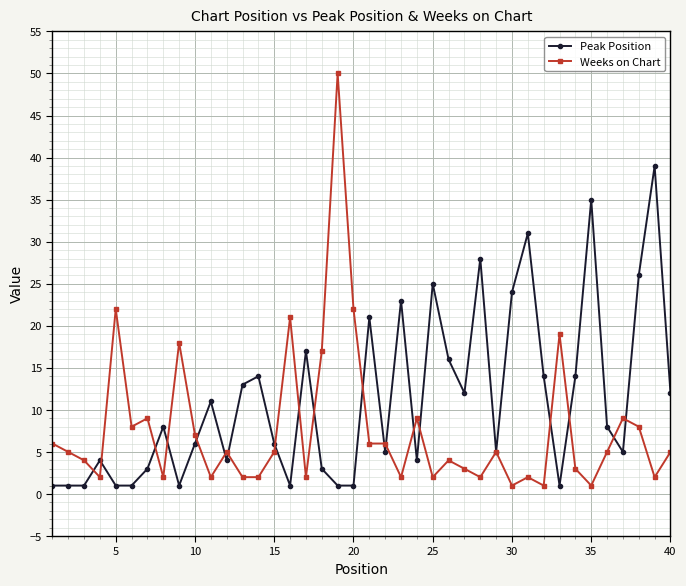

Which series has the largest total across all categories?

Peak Position